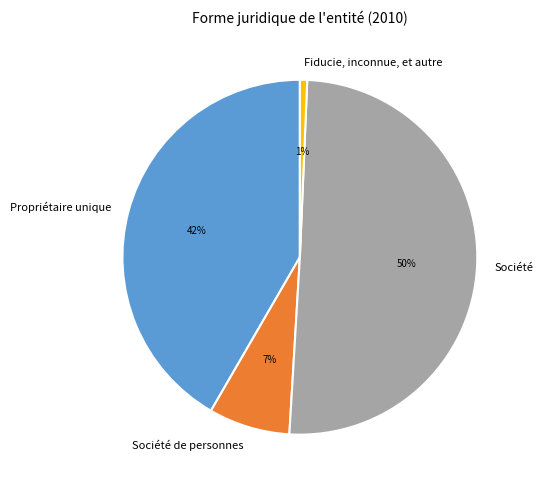

Which category accounts for the majority?

Société